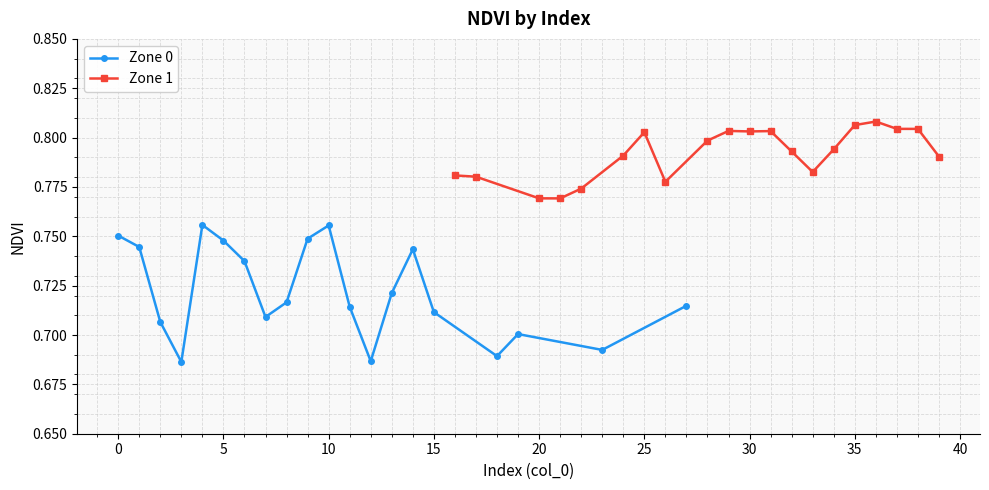

Count the Zone 0 values in the range 0 to 1.

20